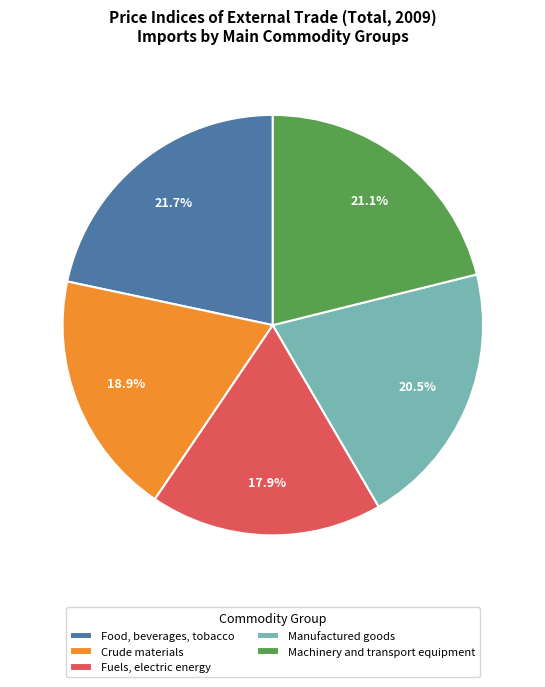

To the nearest percent, what portion does Crude materials represent?

19%